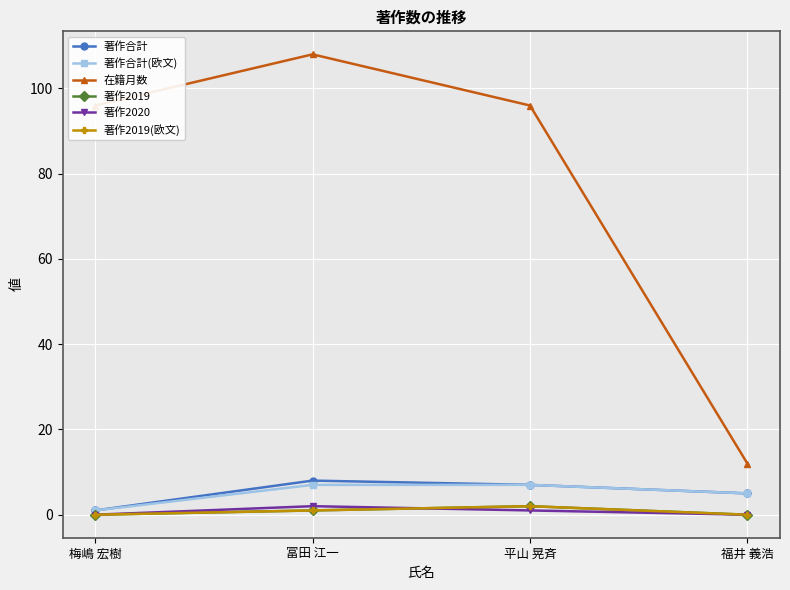

Does the chart have visible grid lines?

Yes